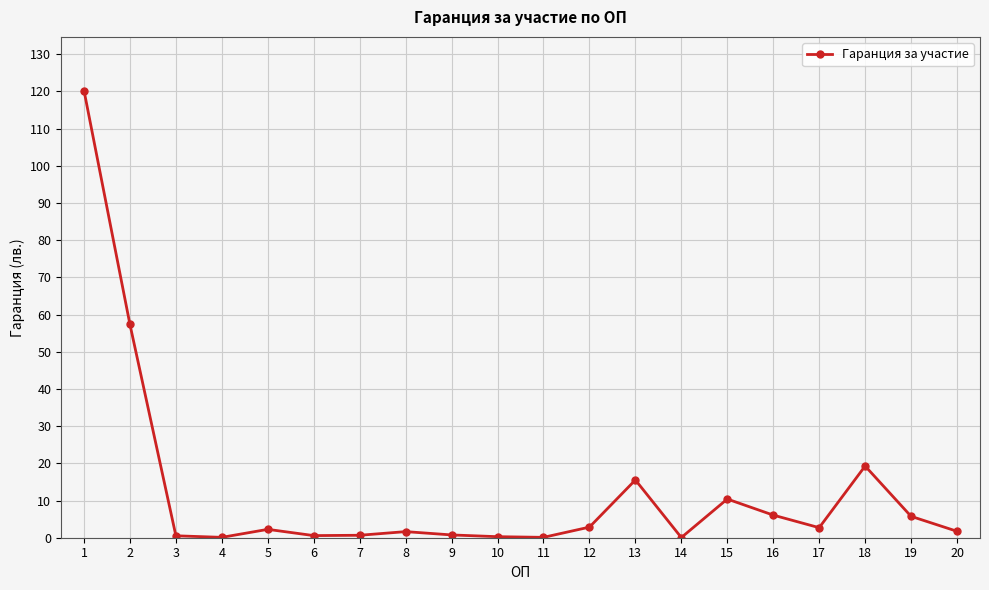

The chart shows a value of 2.7 at 17. True or false?

True